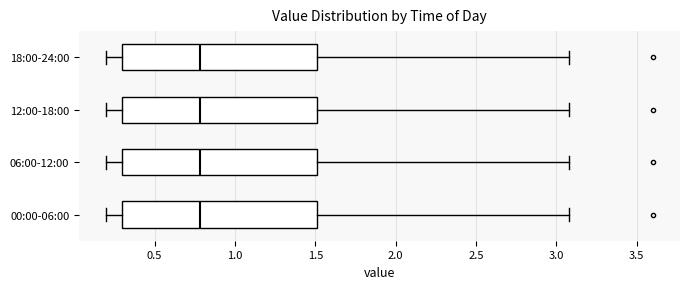

Reading bottom to top, transcribe this box plot: for each box, give where its median line is, the range the box spans, and where its two whiskers end, as read against the x-axis. The values are not printed on the chart, so give them approximately, as read against the axis.

00:00-06:00: median 0.8, box 0.3 to 1.5, whiskers 0.2 to 3.1
06:00-12:00: median 0.8, box 0.3 to 1.5, whiskers 0.2 to 3.1
12:00-18:00: median 0.8, box 0.3 to 1.5, whiskers 0.2 to 3.1
18:00-24:00: median 0.8, box 0.3 to 1.5, whiskers 0.2 to 3.1